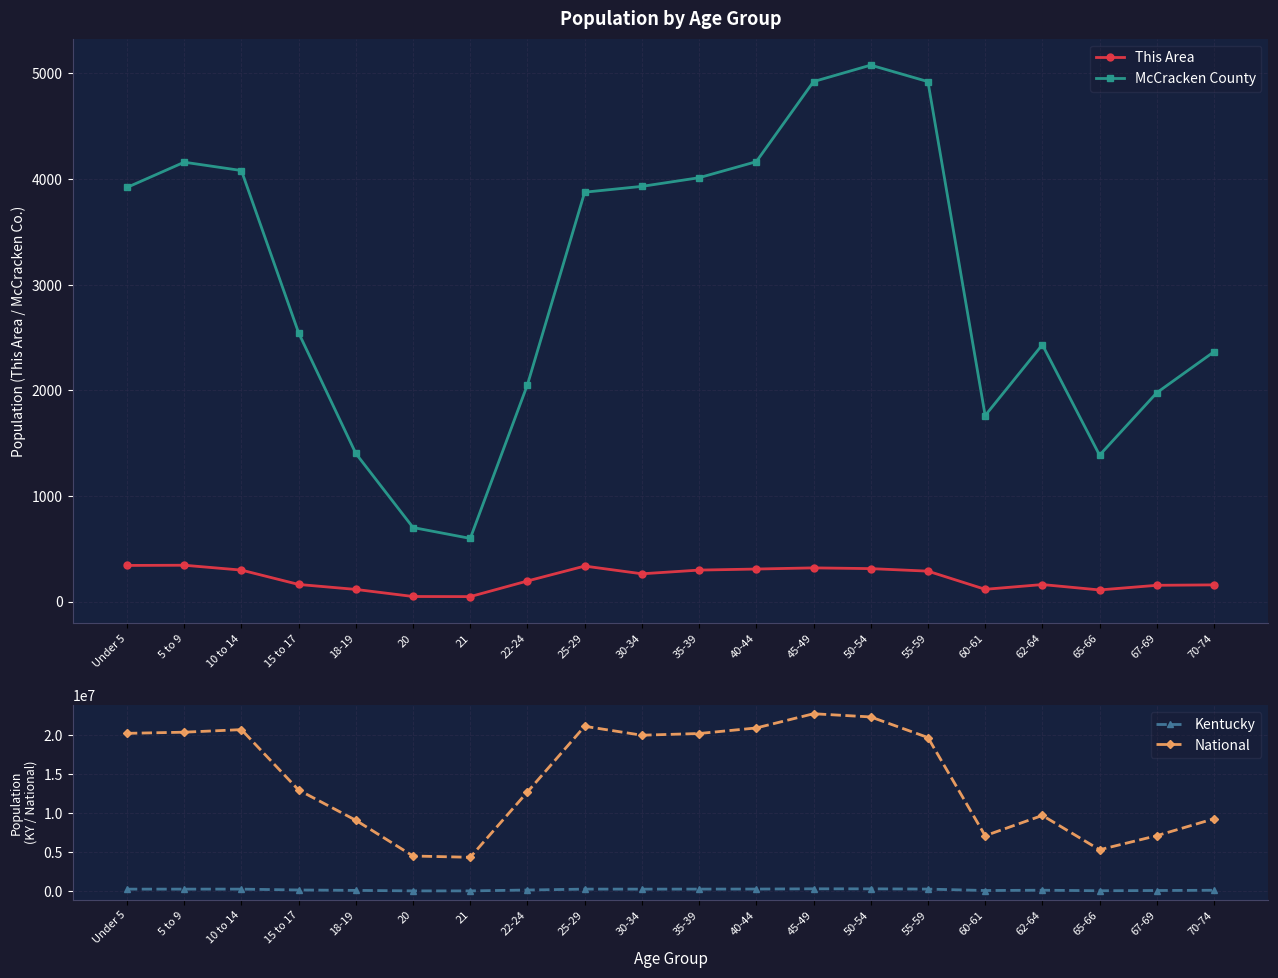

Is it true that McCracken County equals 2999 at 45-49?

False